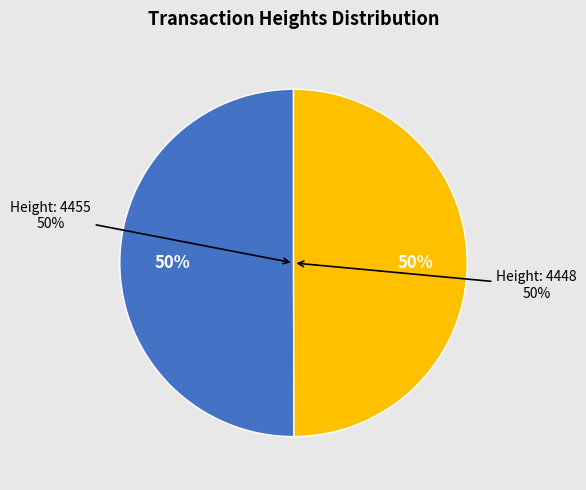

What percentage is the 4448 slice, to the nearest percent?

50%